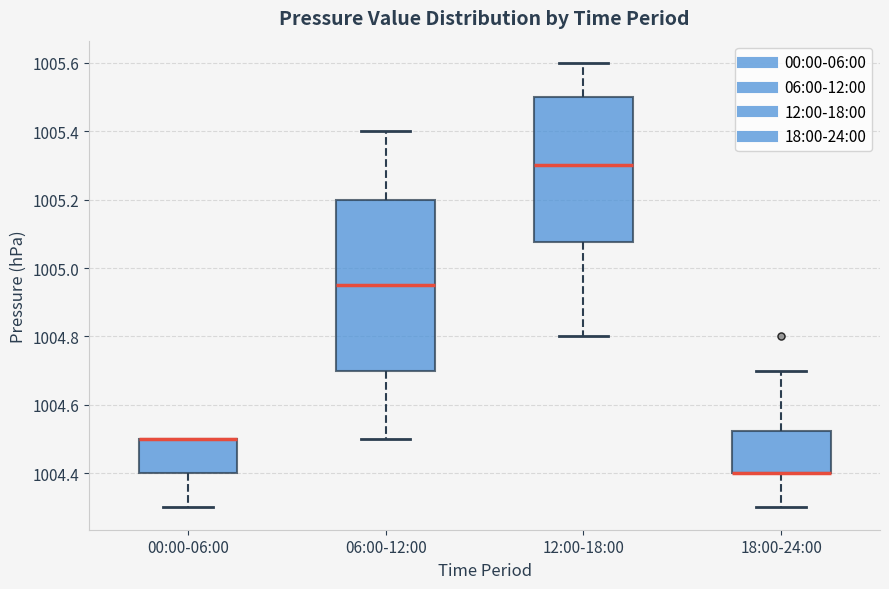

Reading left to right, transcribe this box plot: for each box, give where its median line is, the range the box spans, and where its two whiskers end, as read against the y-axis. The values are not printed on the chart, so give them approximately, as read against the axis.

00:00-06:00: median 1004.50 (drawn on the box's upper edge), box 1004.40 to 1004.50, whiskers 1004.30 to 1004.50
06:00-12:00: median 1004.96, box 1004.70 to 1005.20, whiskers 1004.50 to 1005.40
12:00-18:00: median 1005.30, box 1005.08 to 1005.50, whiskers 1004.80 to 1005.60
18:00-24:00: median 1004.40 (drawn on the box's lower edge), box 1004.40 to 1004.52, whiskers 1004.30 to 1004.70